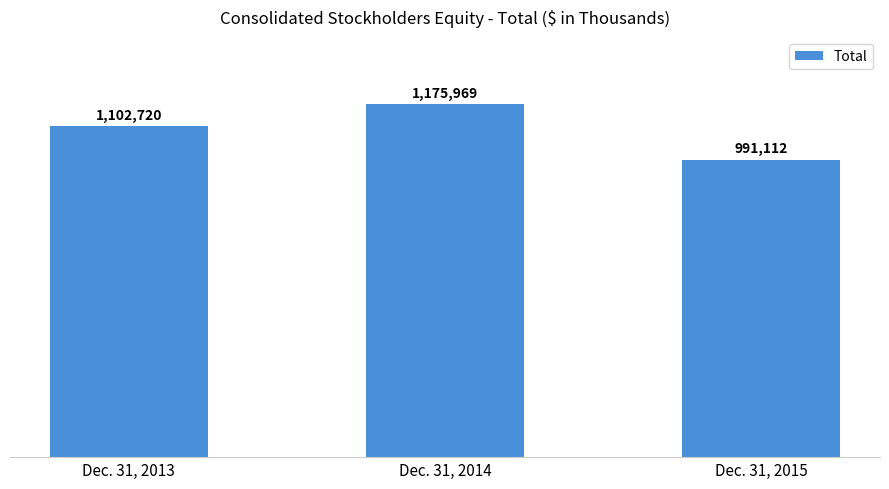

What is the ratio of the value at Dec. 31, 2014 to the value at Dec. 31, 2013?

1.1